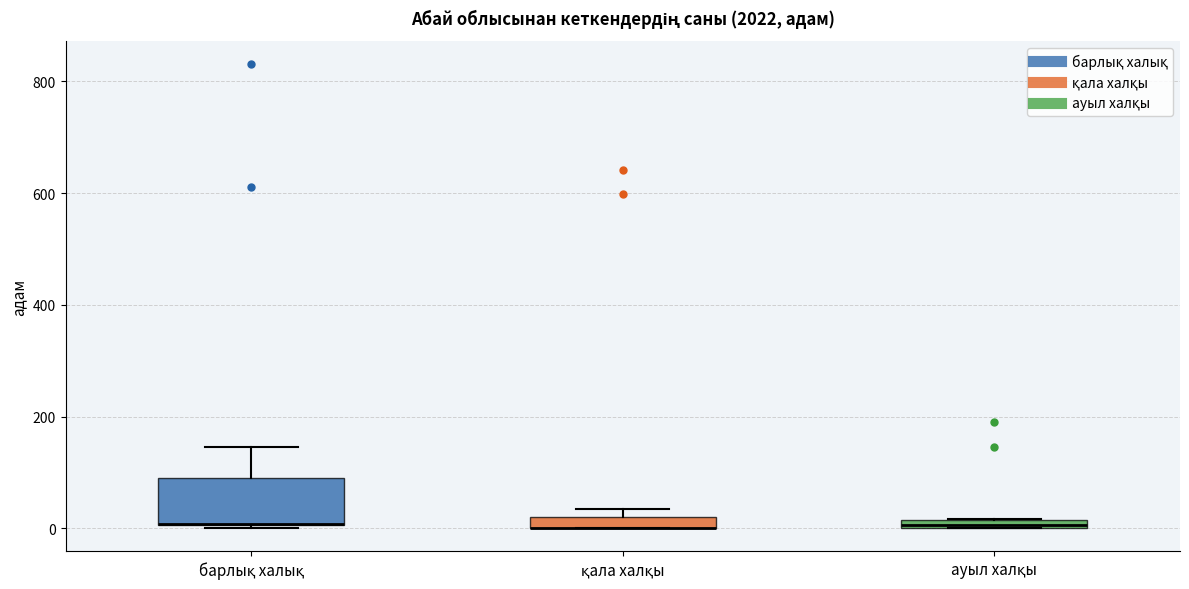

Where is the lower edge of the box for қала халқы on the y-axis? The values are not printed on the chart, so give them approximately, as read against the axis.

0